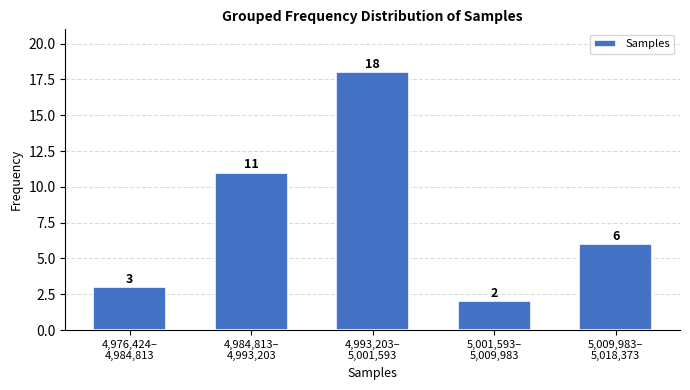

Reading right to left, transcribe all the data shown in this chart.

6	2	18	11	3